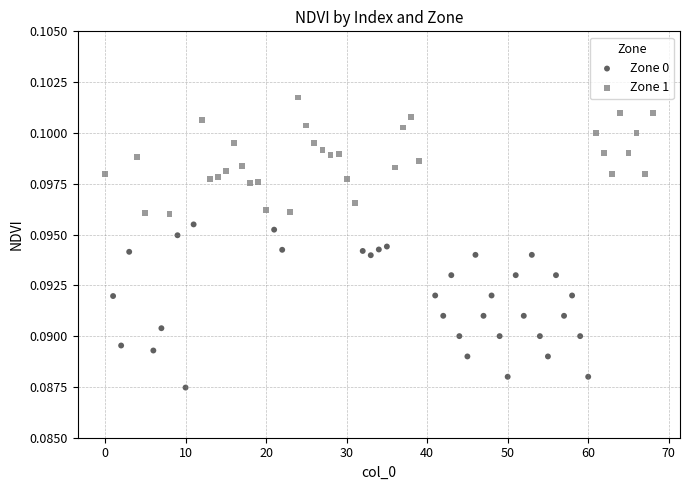

Which series reaches the maximum Y coordinate?

Zone 1